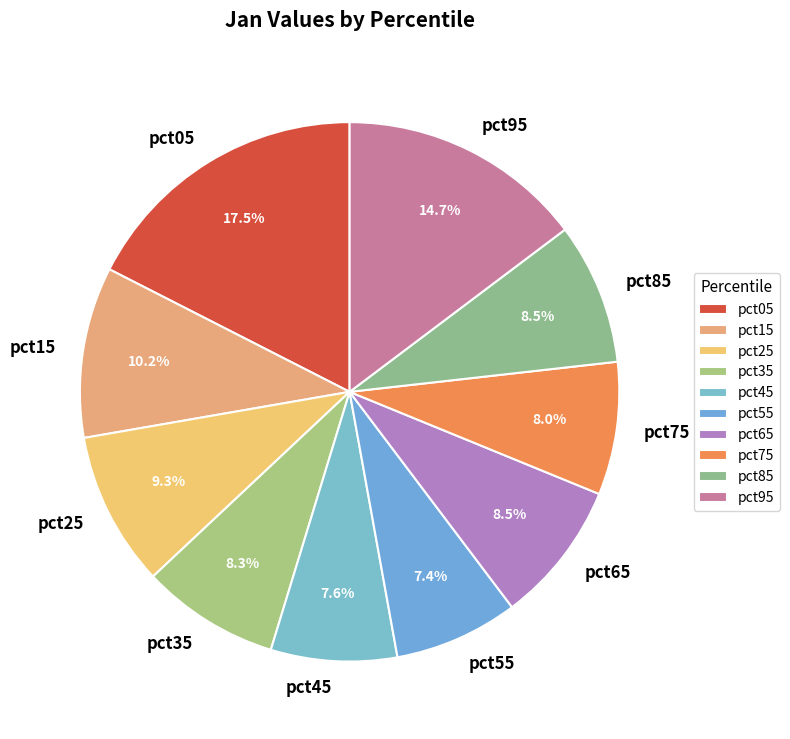

How many slices are in this pie chart?

10